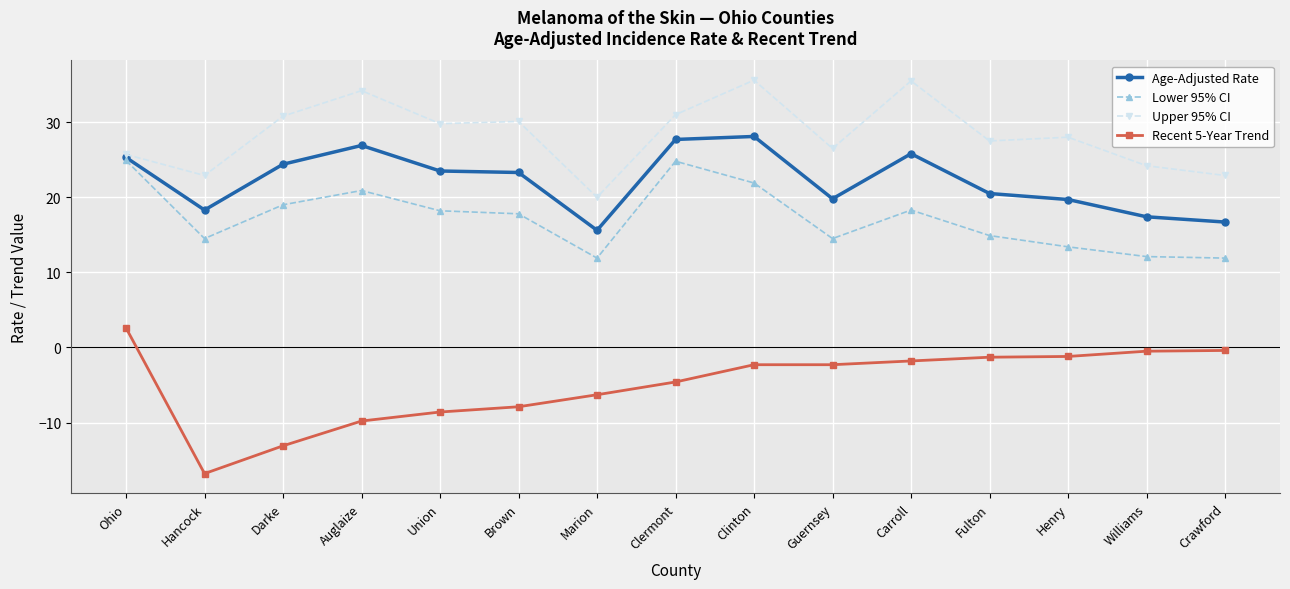

What is the maximum value for Age-Adjusted Rate?

28.1